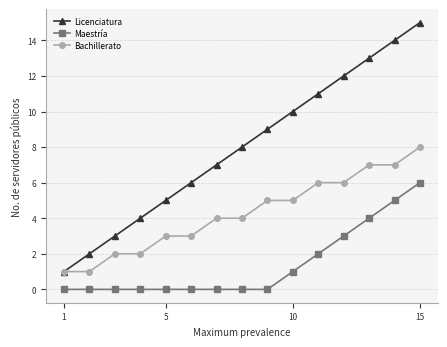

Which series has the widest spread of values?

Licenciatura